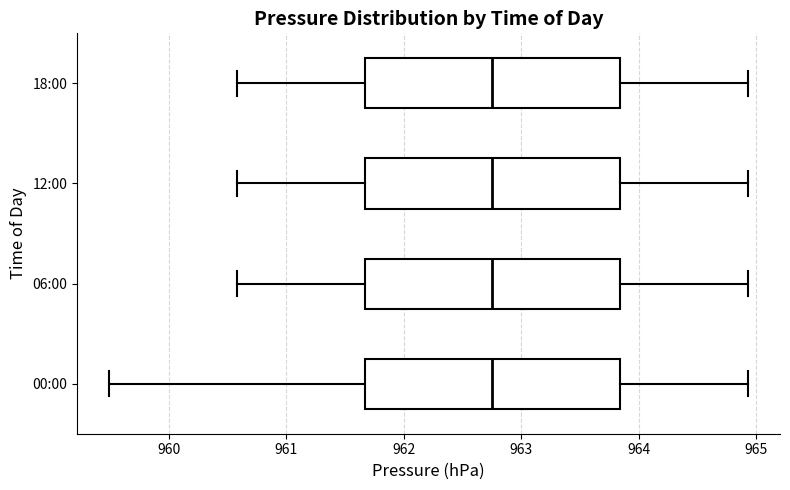

Reading bottom to top, transcribe this box plot: for each box, give where its median line is, the range the box spans, and where its two whiskers end, as read against the x-axis. The values are not printed on the chart, so give them approximately, as read against the axis.

00:00: median 962.8, box 961.7 to 963.8, whiskers 959.5 to 964.9
06:00: median 962.8, box 961.7 to 963.8, whiskers 960.6 to 964.9
12:00: median 962.8, box 961.7 to 963.8, whiskers 960.6 to 964.9
18:00: median 962.8, box 961.7 to 963.8, whiskers 960.6 to 964.9